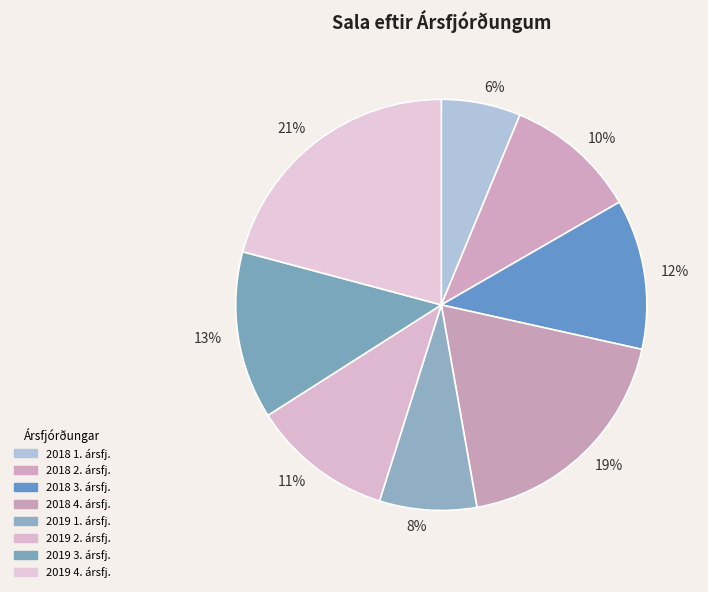

Is it true that 8% is 23% of the pie?

False